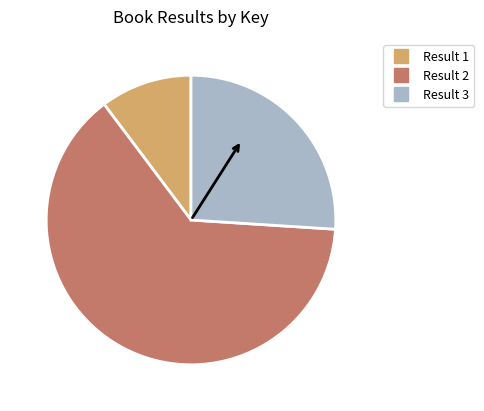

Does any single category account for the majority?

Yes